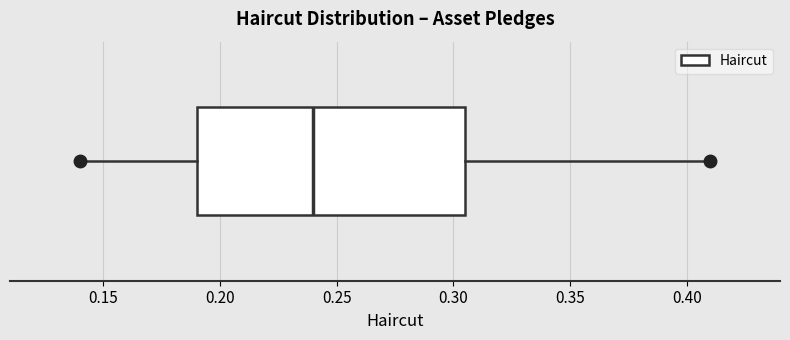

Where is the right edge of the box on the x-axis? The values are not printed on the chart, so give them approximately, as read against the axis.

0.305